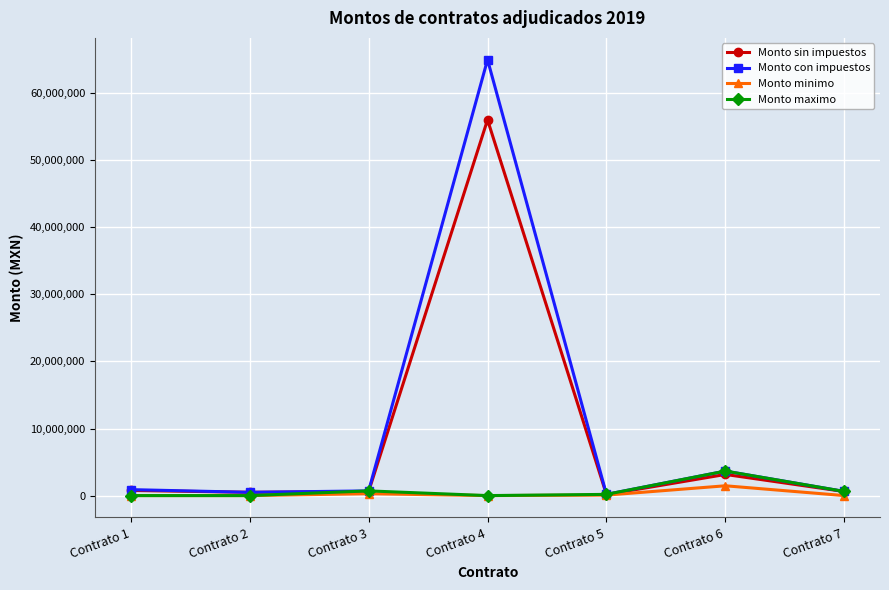

Is the value of Monto con impuestos at Contrato 3 greater than the value of Monto sin impuestos at Contrato 6?

No